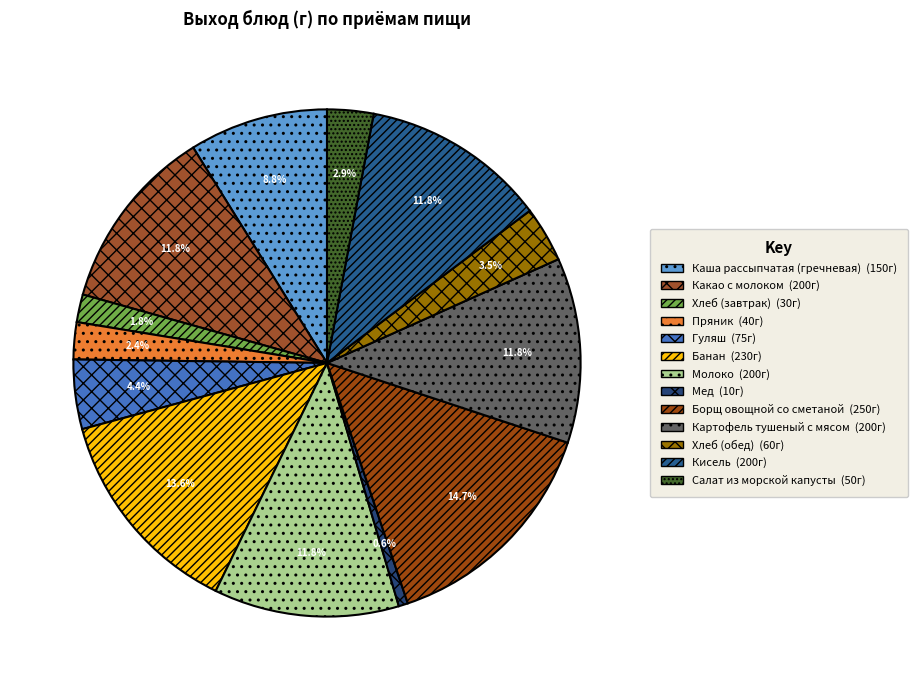

Does Борщ овощной со сметаной account for over 50% of the chart?

No